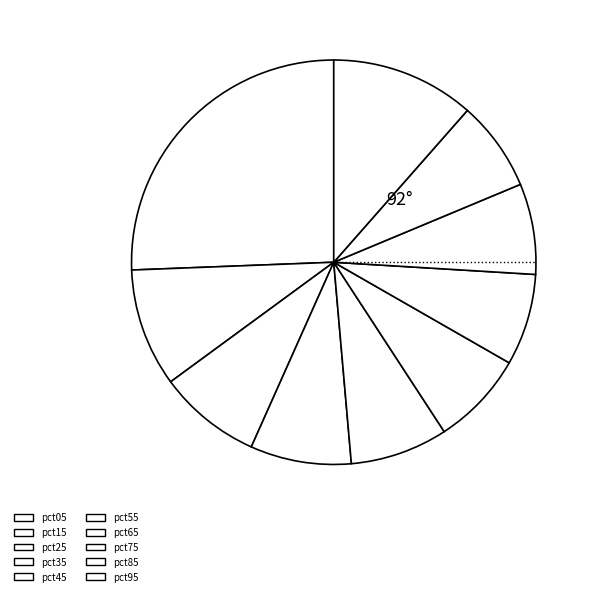

Is it true that pct15 is 1% of the pie?

False